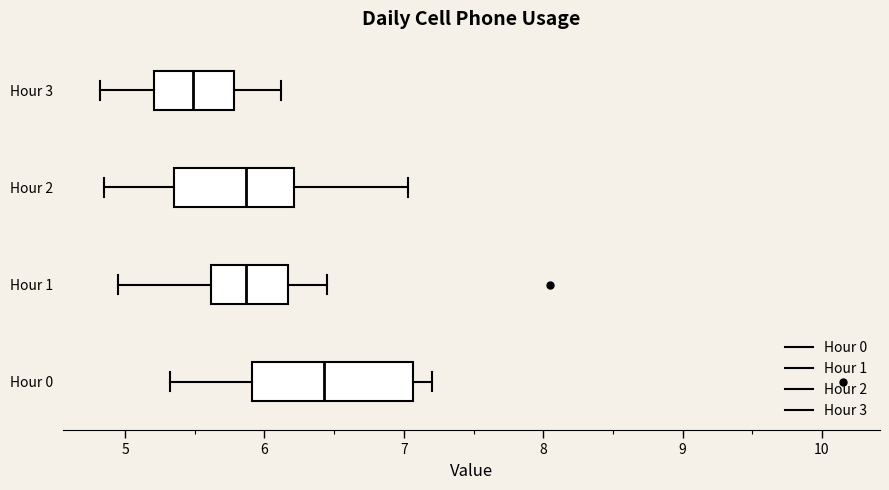

Reading bottom to top, read every box against the x-axis: the position of its median line, the range the box covers, and the ends of its whiskers. The values are not printed on the chart, so give them approximately, as read against the axis.

Hour 0: median 6.4, box 5.9 to 7.1, whiskers 5.3 to 7.2
Hour 1: median 5.9, box 5.6 to 6.2, whiskers 5.0 to 6.5
Hour 2: median 5.9, box 5.4 to 6.2, whiskers 4.9 to 7.0
Hour 3: median 5.5, box 5.2 to 5.8, whiskers 4.8 to 6.1